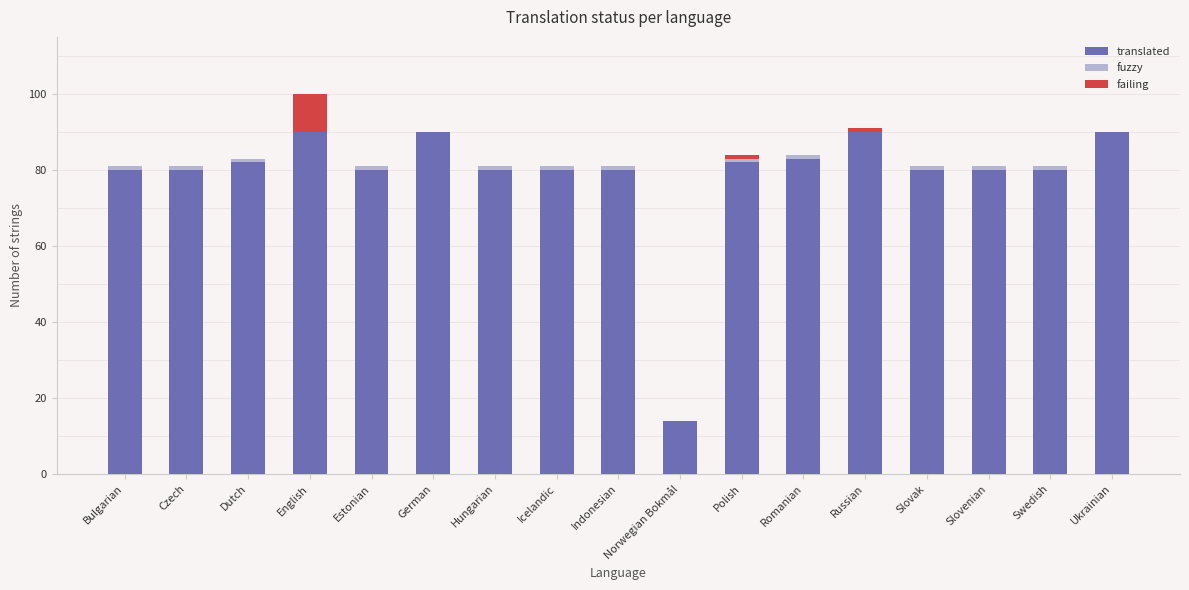

At which category is the sum across all series the highest?

English